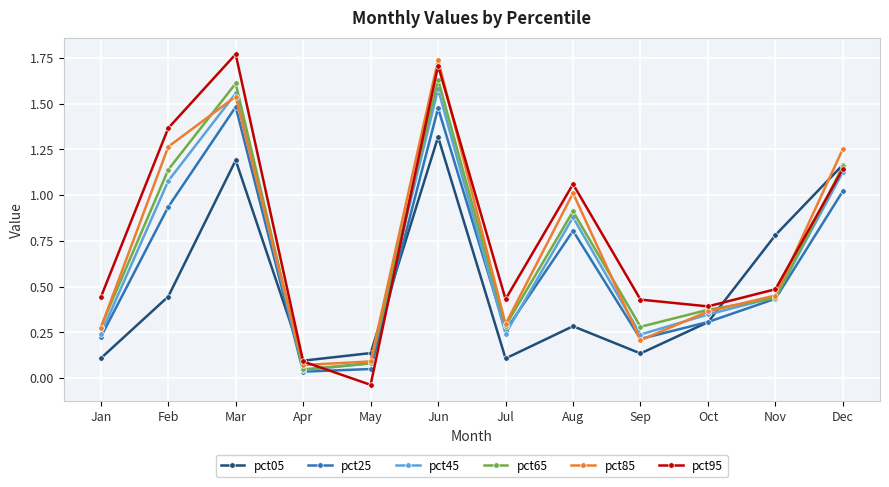

What are all the series names shown in the legend?

pct05, pct25, pct45, pct65, pct85, pct95